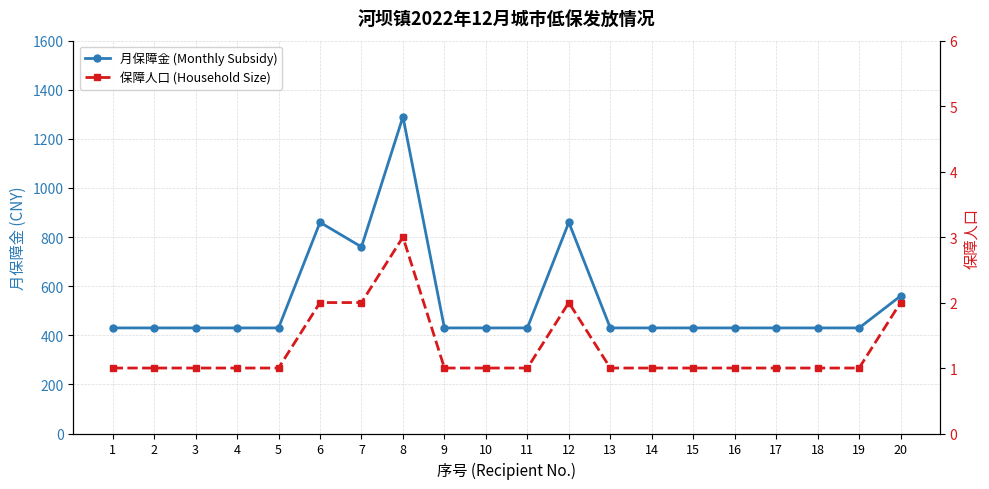

Does the chart have visible grid lines?

Yes